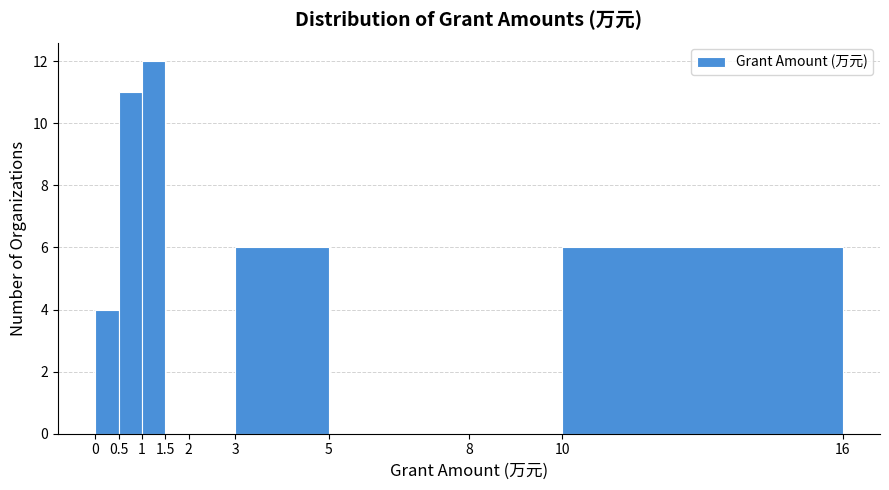

How tall is the bar that spans 0 to 0.5 on the x-axis? The values are not printed on the chart, so give them approximately, as read against the axis.

4